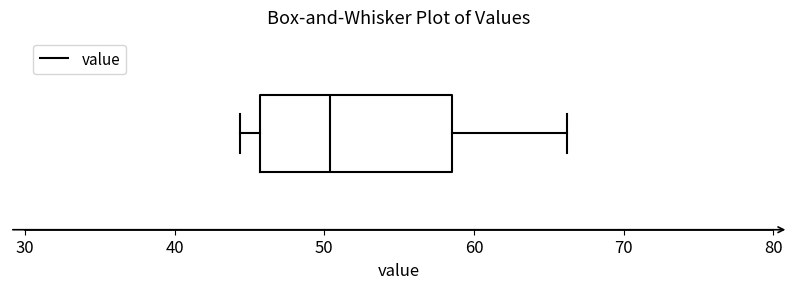

Read this box plot against the x-axis: the position of the median line, the range covered by the box, and the ends of both whiskers. The values are not printed on the chart, so give them approximately, as read against the axis.

median 50, box 46 to 59, whiskers 44 to 66